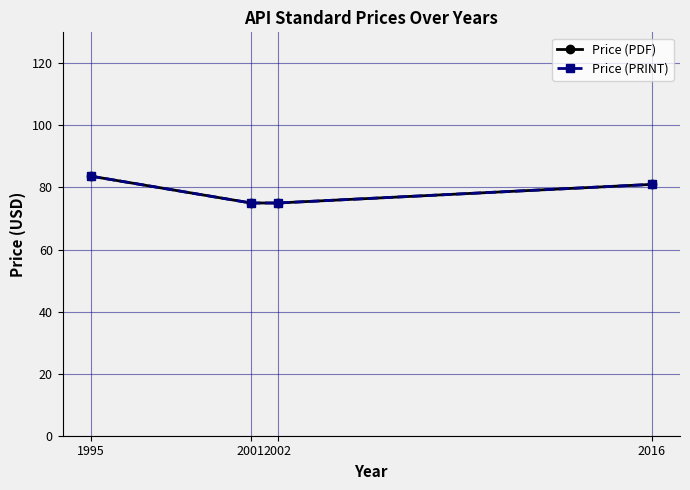

List the labels in order of Price (PDF) value, largest first.

1995, 2016, 2001, 2002